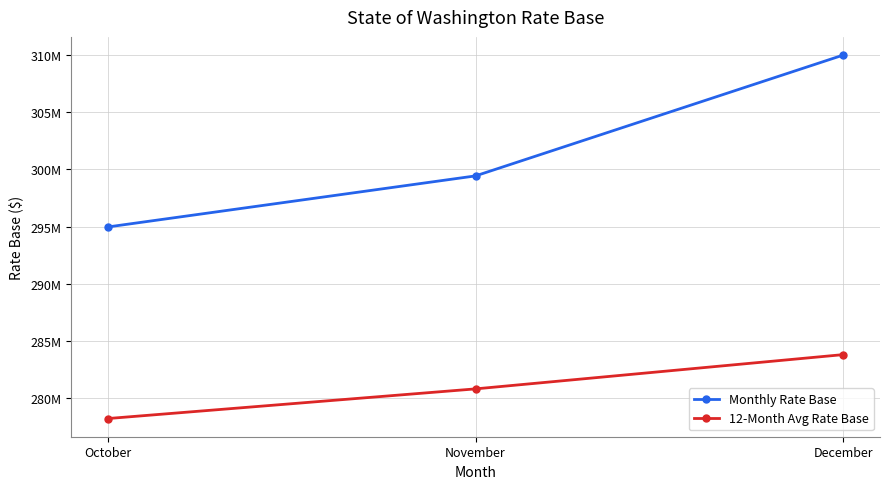

At which category does the chart reach its peak across all series?

December